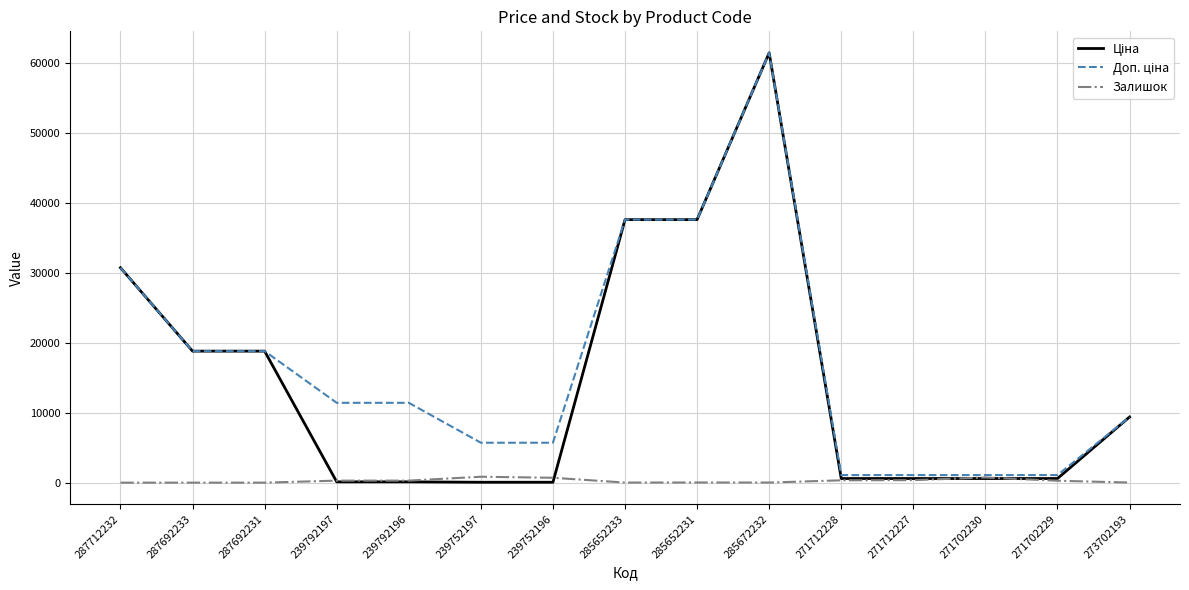

What is the greatest value displayed?

61434.3